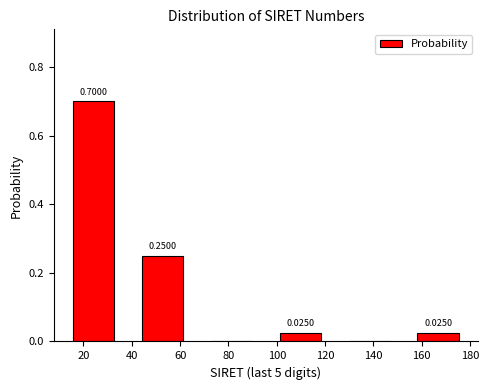

Over which range of the x-axis is the bar tallest?

10.0 to 38.5